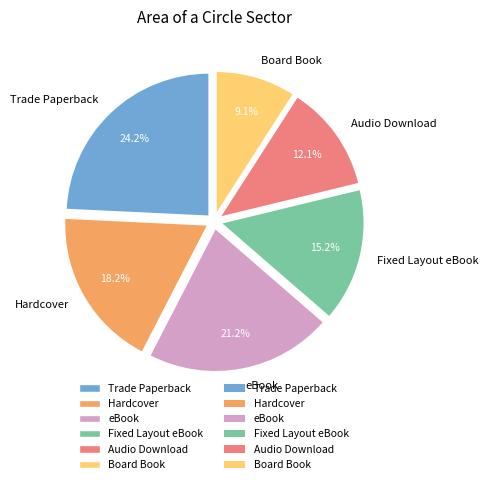

Between Hardcover and Fixed Layout eBook, which is larger?

Hardcover